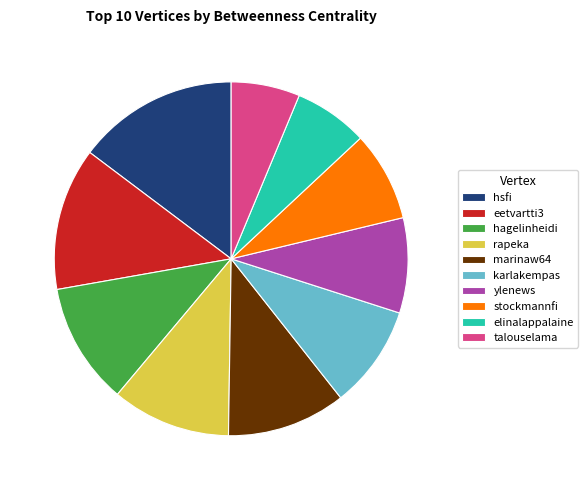

Is there a majority slice in this chart?

No